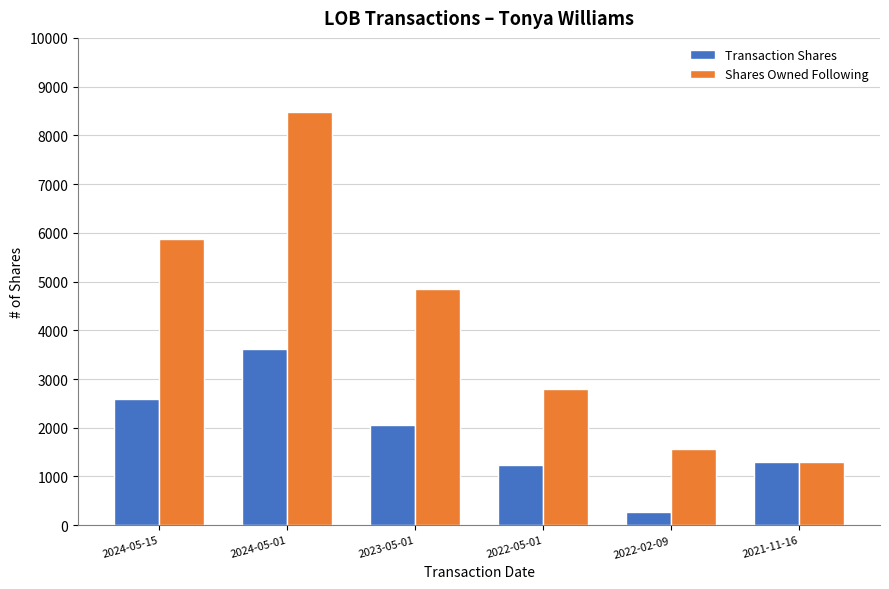

What is the value of the Transaction Shares bar at the 2nd from the left?

3625